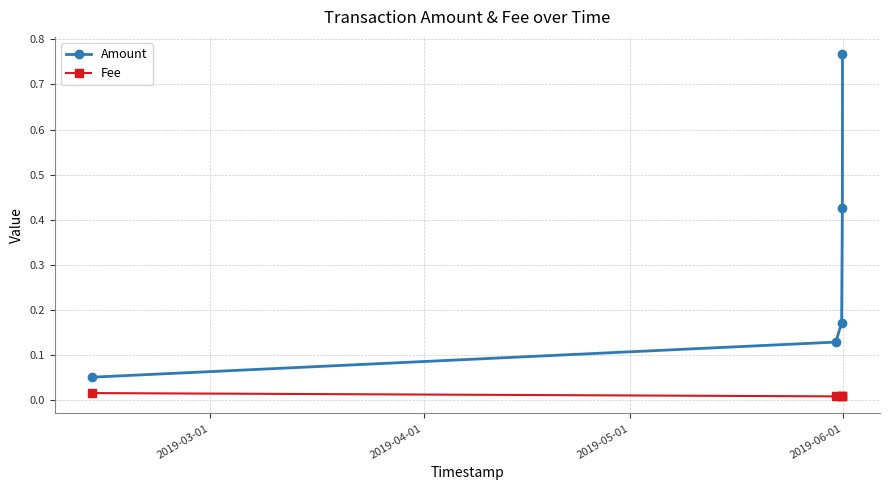

What is the difference between the maximum and minimum values in the Amount series?

0.7